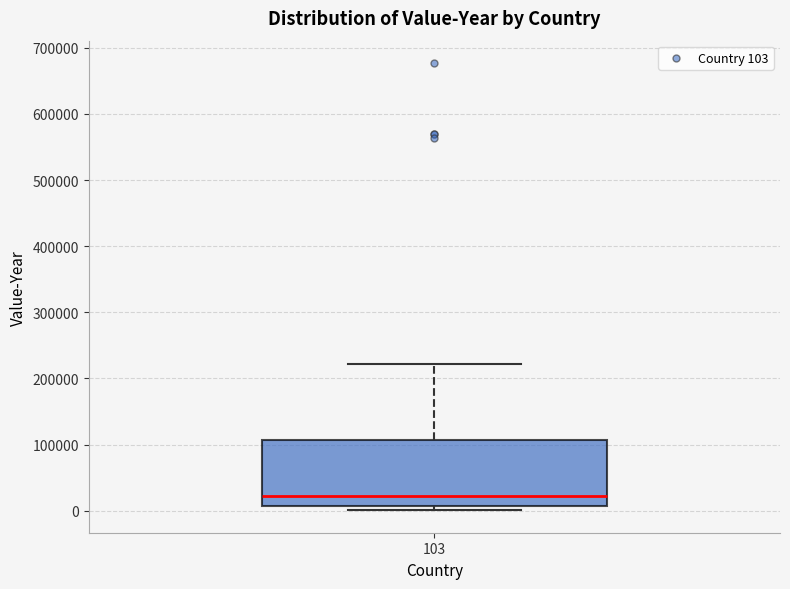

Read this box plot against the y-axis: the position of the median line, the range covered by the box, and the ends of both whiskers. The values are not printed on the chart, so give them approximately, as read against the axis.

median 20000, box 10000 to 110000, whiskers 0 to 220000